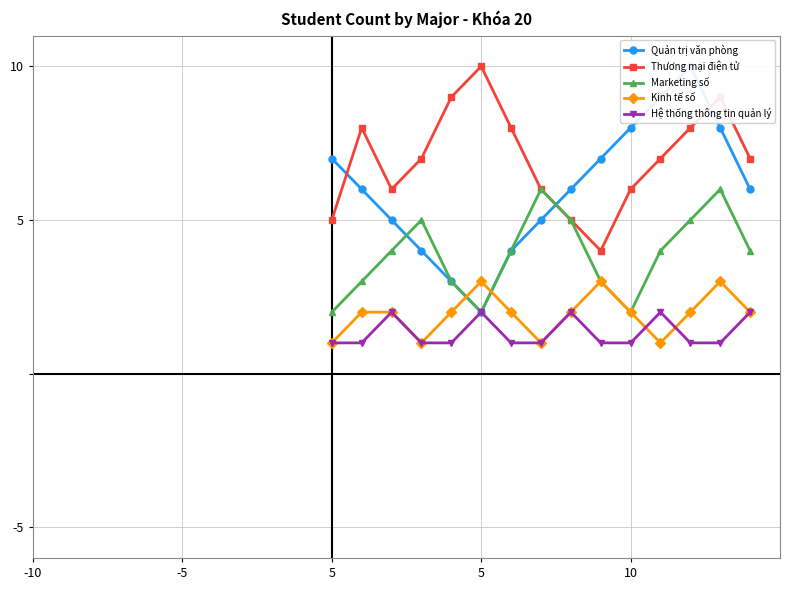

At which label does Thương mại điện tử reach its minimum?

9